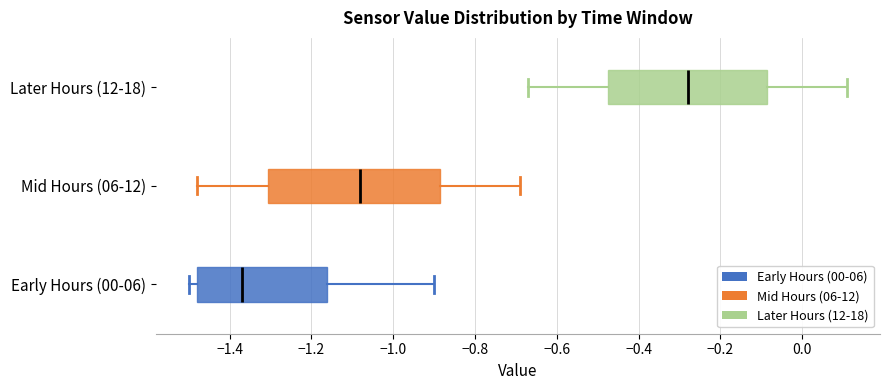

Where does the left whisker of the box for Mid Hours (06-12) end on the x-axis? The values are not printed on the chart, so give them approximately, as read against the axis.

-1.48